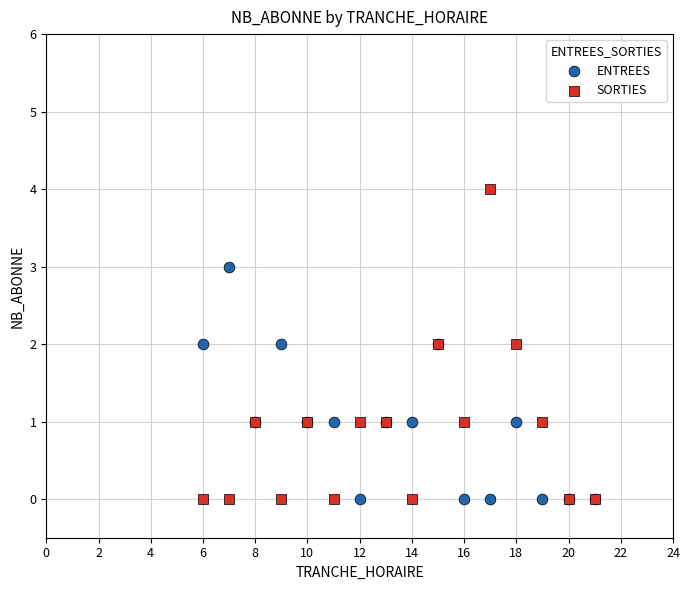

Which series has the largest Y range (max minus min)?

SORTIES